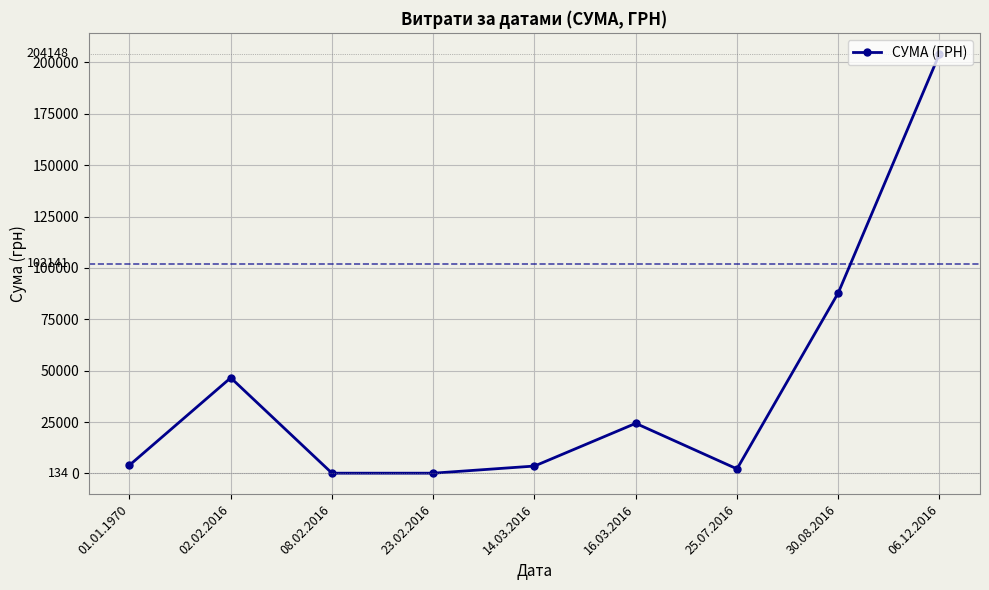

What is the value of the 8th point from the left?

87847.6